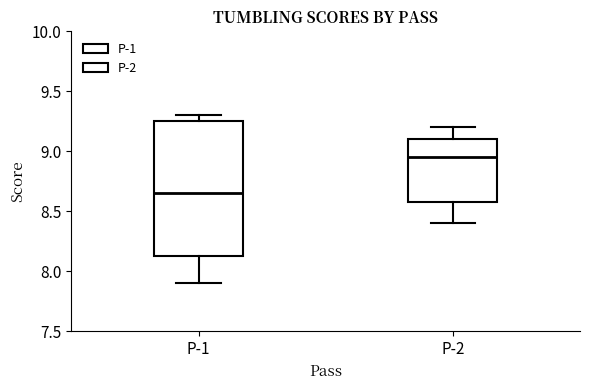

Reading left to right, transcribe this box plot: for each box, give where its median line is, the range the box spans, and where its two whiskers end, as read against the y-axis. The values are not printed on the chart, so give them approximately, as read against the axis.

P-1: median 8.65, box 8.15 to 9.25, whiskers 7.90 to 9.30
P-2: median 8.95, box 8.60 to 9.10, whiskers 8.40 to 9.20